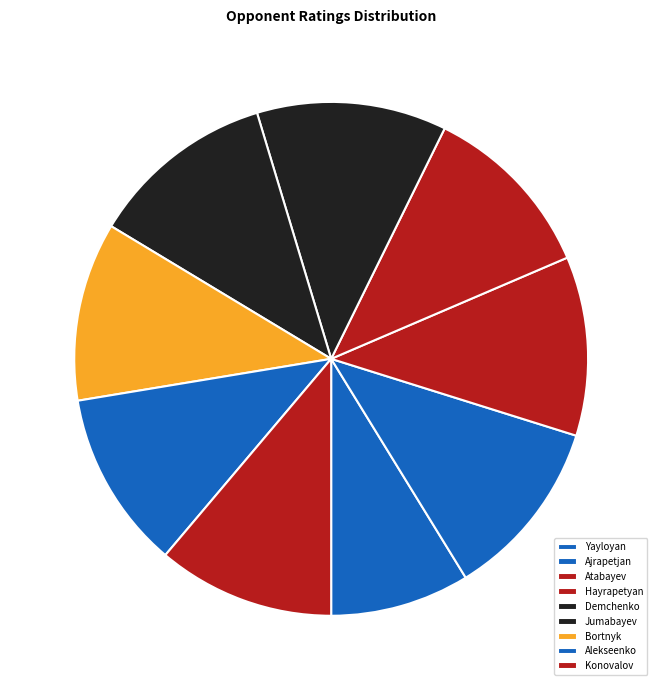

What is the largest slice in the pie chart?

Demchenko Anton